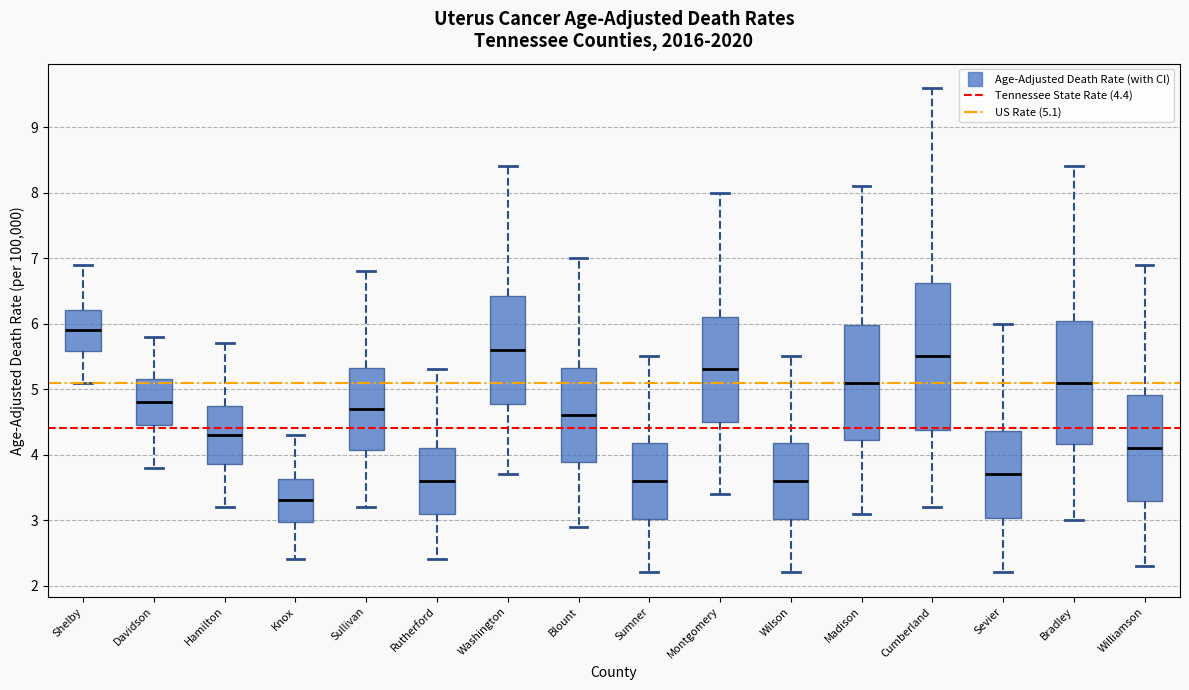

Where does the median line of the box for Rutherford sit on the y-axis? The values are not printed on the chart, so give them approximately, as read against the axis.

3.6